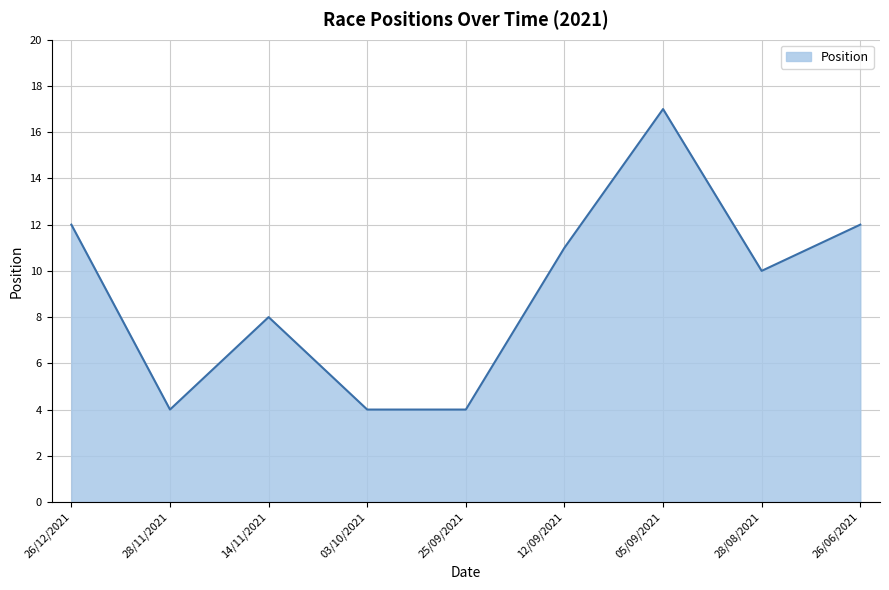

What value does the data have at 28/11/2021?

4